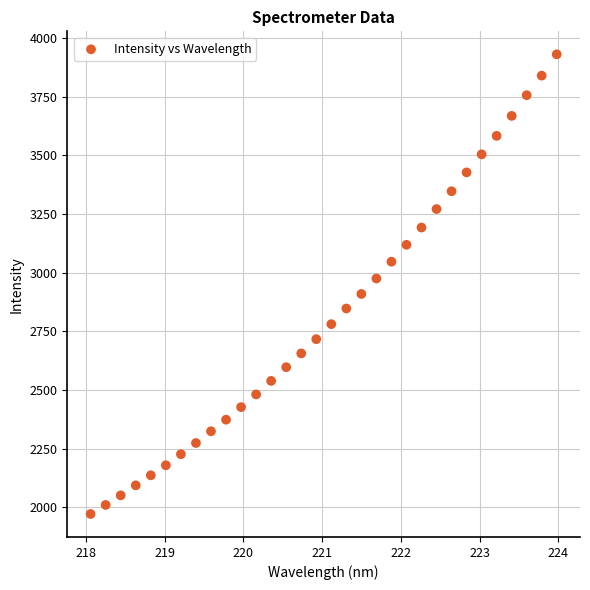

What is the range of X values (max minus min)?

5.9